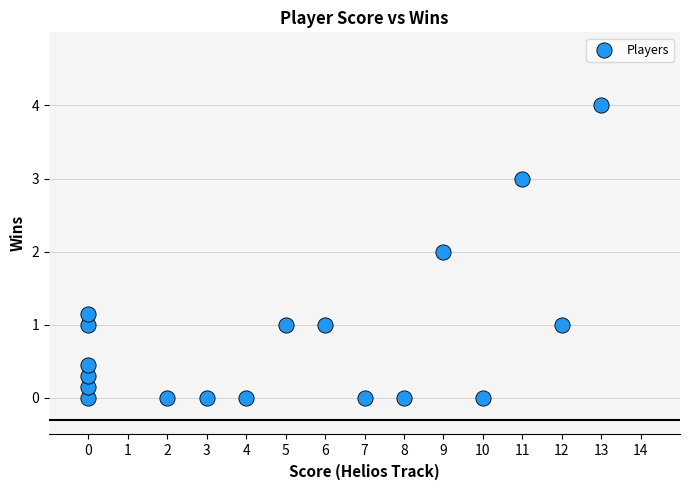

What is the range of X values (max minus min)?

13.0